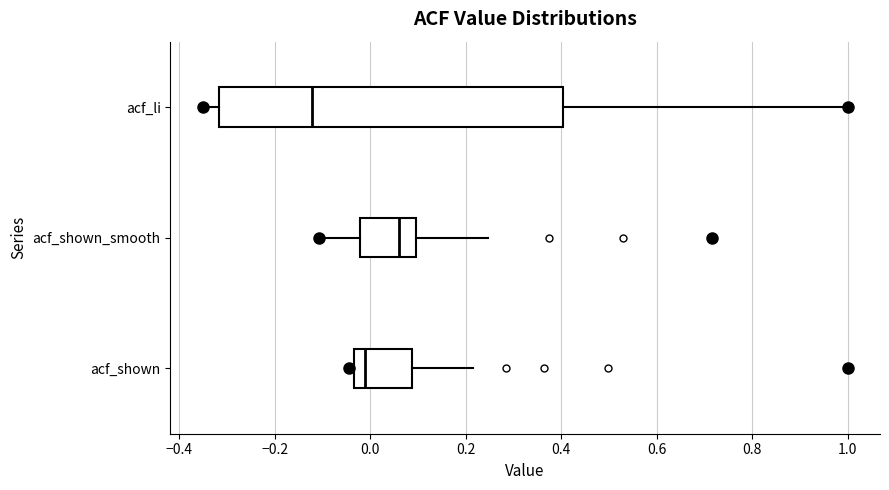

Where does the right whisker of the box for acf_shown end on the x-axis? The values are not printed on the chart, so give them approximately, as read against the axis.

0.22